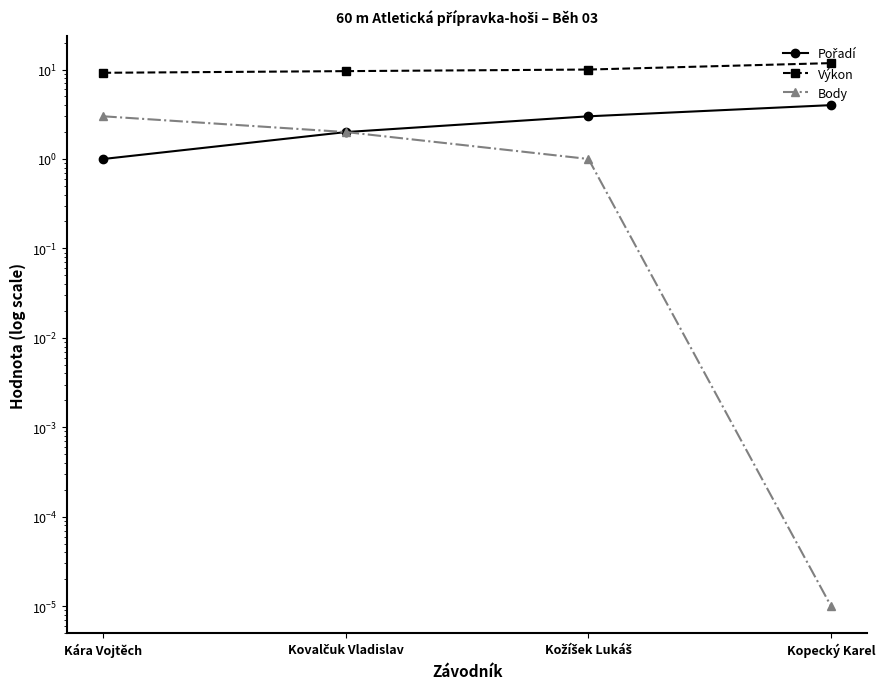

Reading right to left, what are all the values shown in this chart?

Pořadí: 4.0	3.0	2.0	1.0
Výkon: 11.8	10.0	9.6	9.2
Body: 0.0	1.0	2.0	3.0